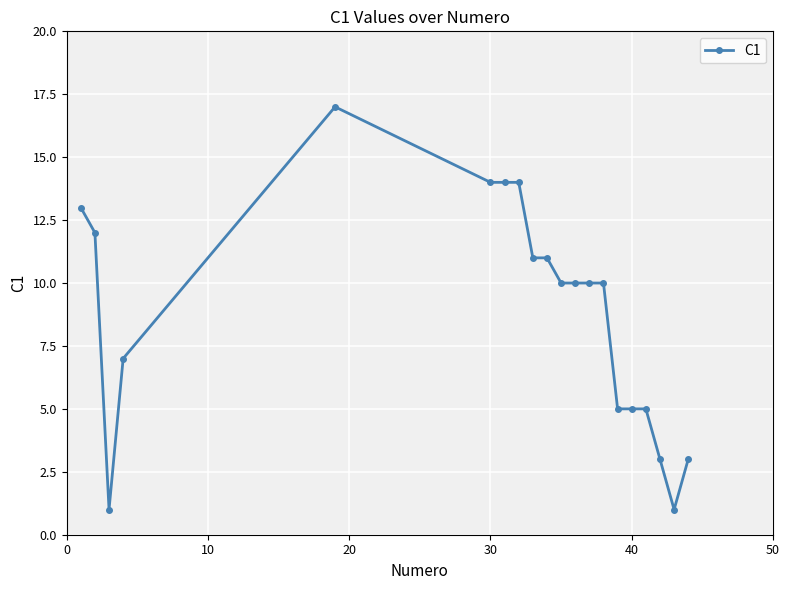

What is the difference between the maximum and minimum values?

16